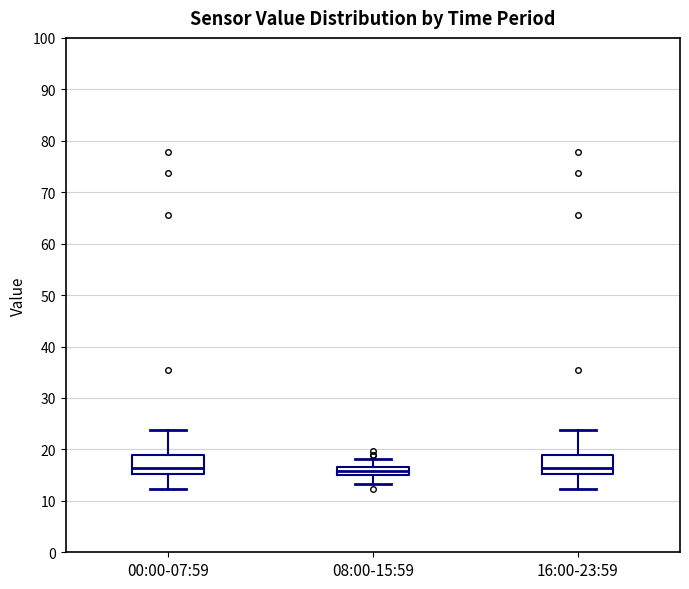

Reading left to right, transcribe this box plot: for each box, give where its median line is, the range the box spans, and where its two whiskers end, as read against the y-axis. The values are not printed on the chart, so give them approximately, as read against the axis.

00:00-07:59: median 16, box 15 to 19, whiskers 12 to 24
08:00-15:59: median 16, box 15 to 17, whiskers 13 to 18
16:00-23:59: median 16, box 15 to 19, whiskers 12 to 24